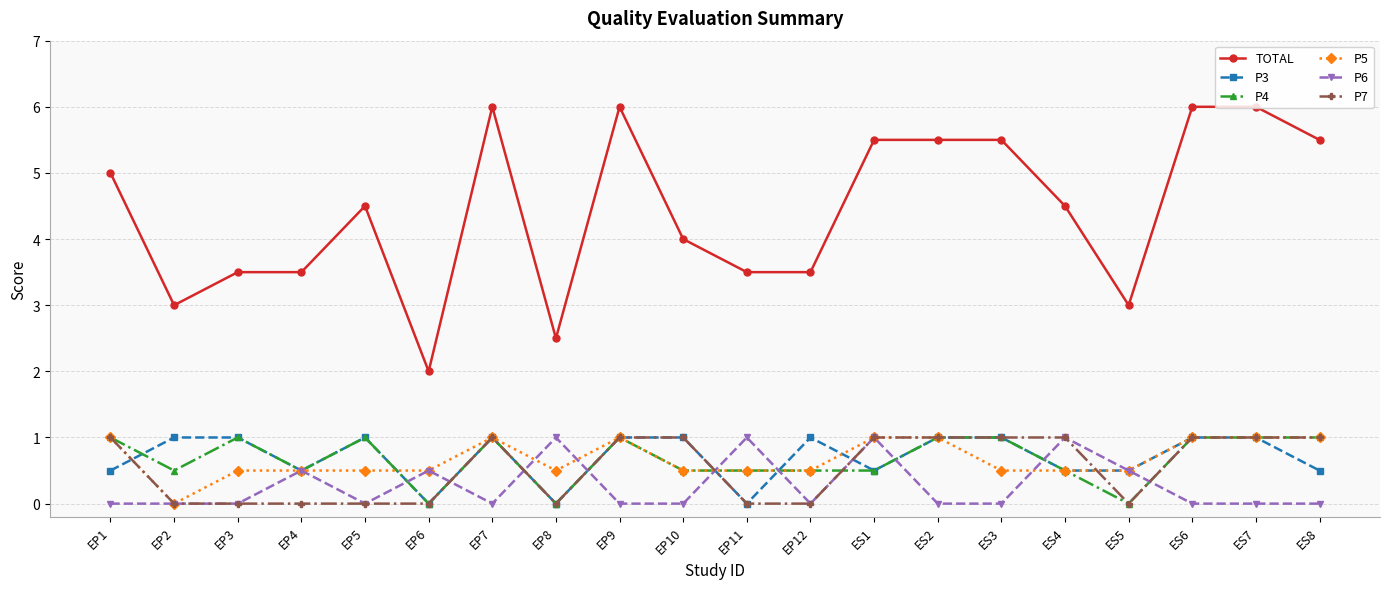

What is the label of the 1st point from the left?

EP1